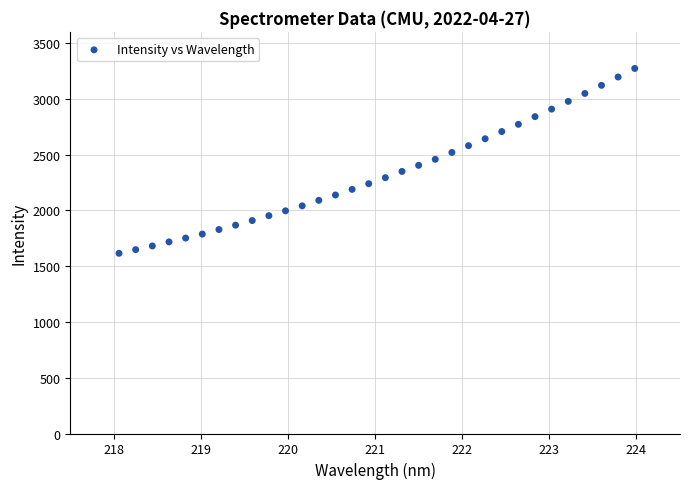

What is the range of X values (max minus min)?

5.9